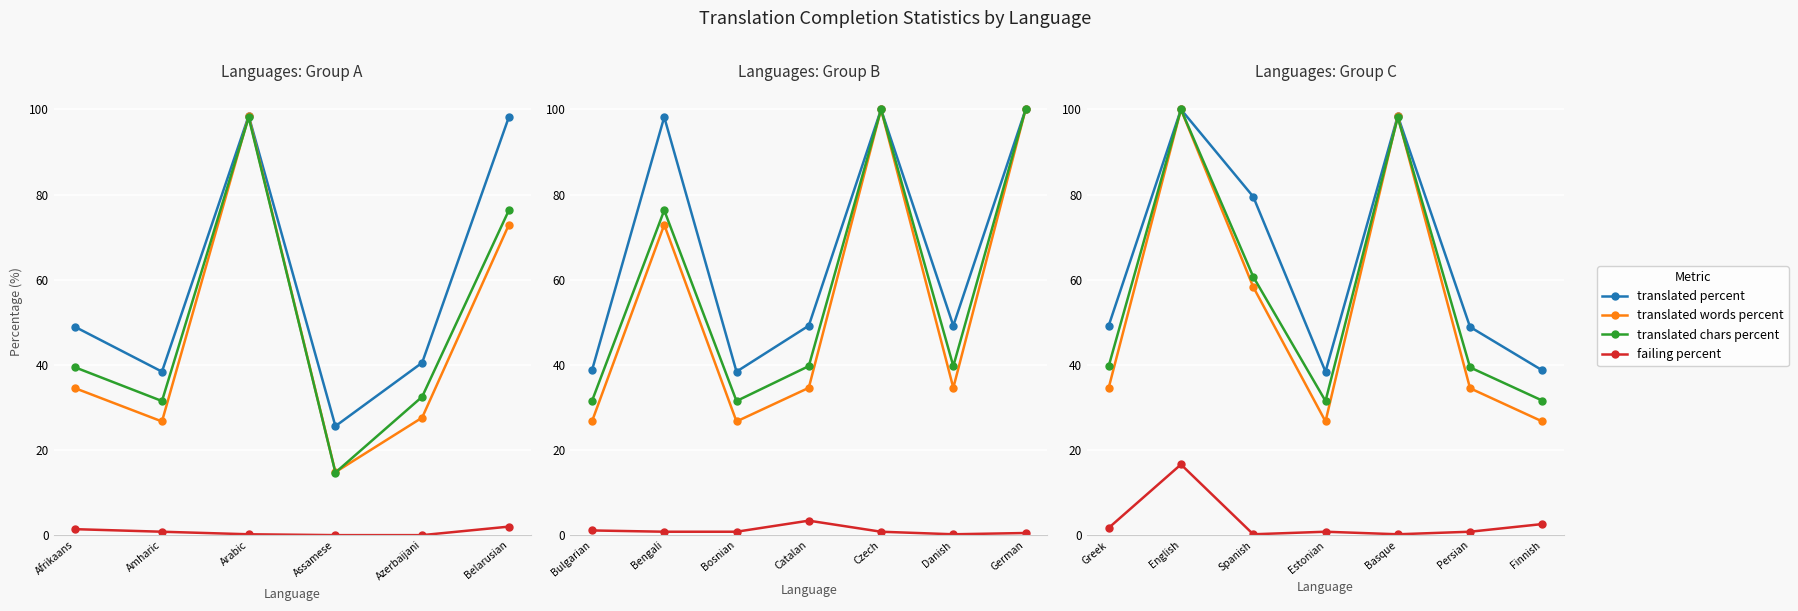

Does the chart display data point markers on the line(s)?

Yes